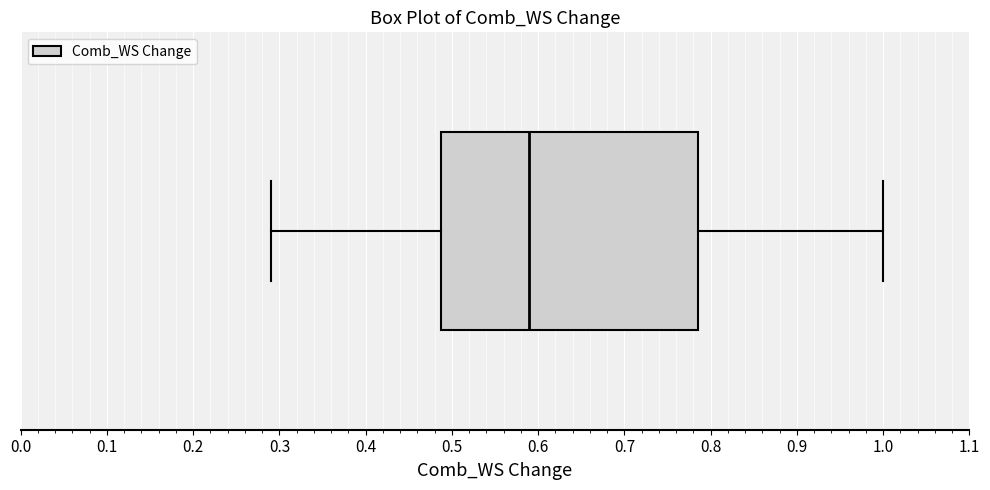

Transcribe this box plot: give where the median line is, the range the box spans, and where the two whiskers end, as read against the x-axis. The values are not printed on the chart, so give them approximately, as read against the axis.

median 0.59, box 0.49 to 0.79, whiskers 0.29 to 1.00